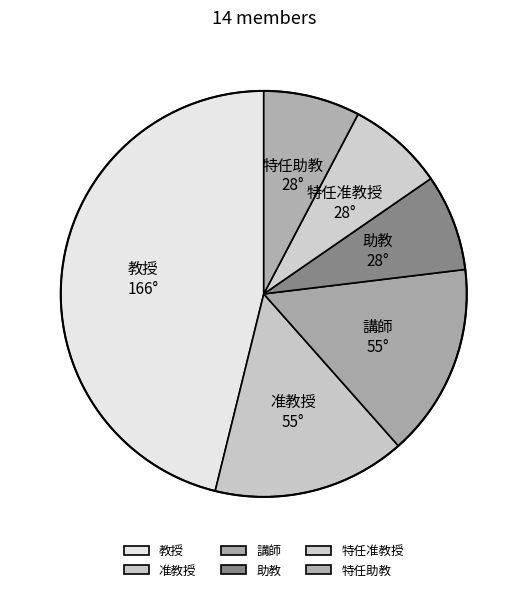

Which has a higher value, 特任准教授 or 講師?

講師